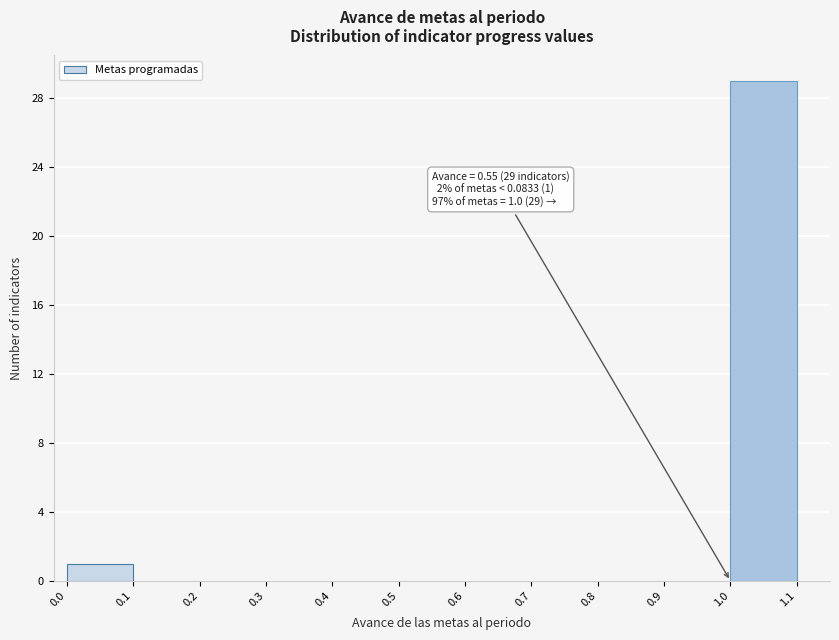

Which range on the x-axis has the tallest bar?

1.0 to 1.1